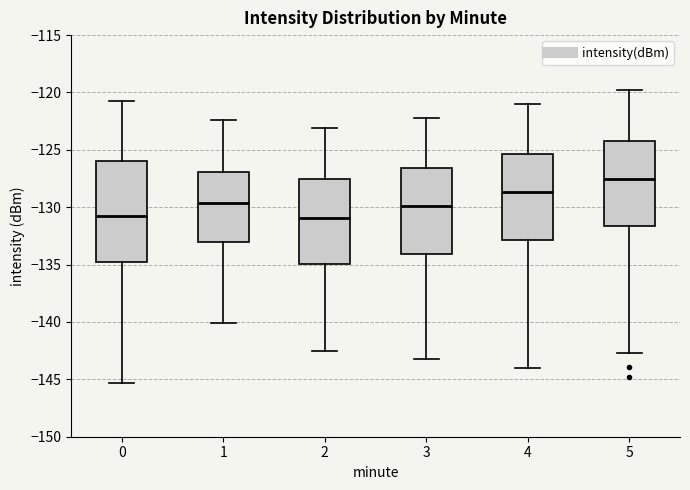

Where does the median line of the box at x = 4 sit on the y-axis? The values are not printed on the chart, so give them approximately, as read against the axis.

-128.5